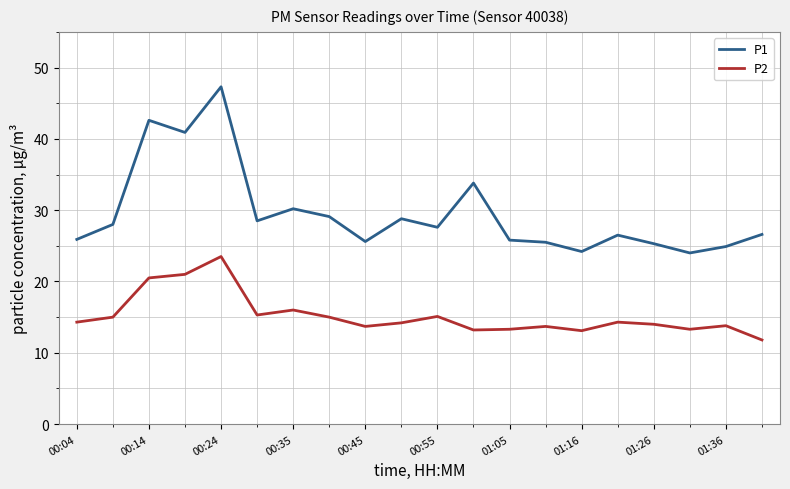

Rank the series by their average value, from highest to lowest.

P1, P2